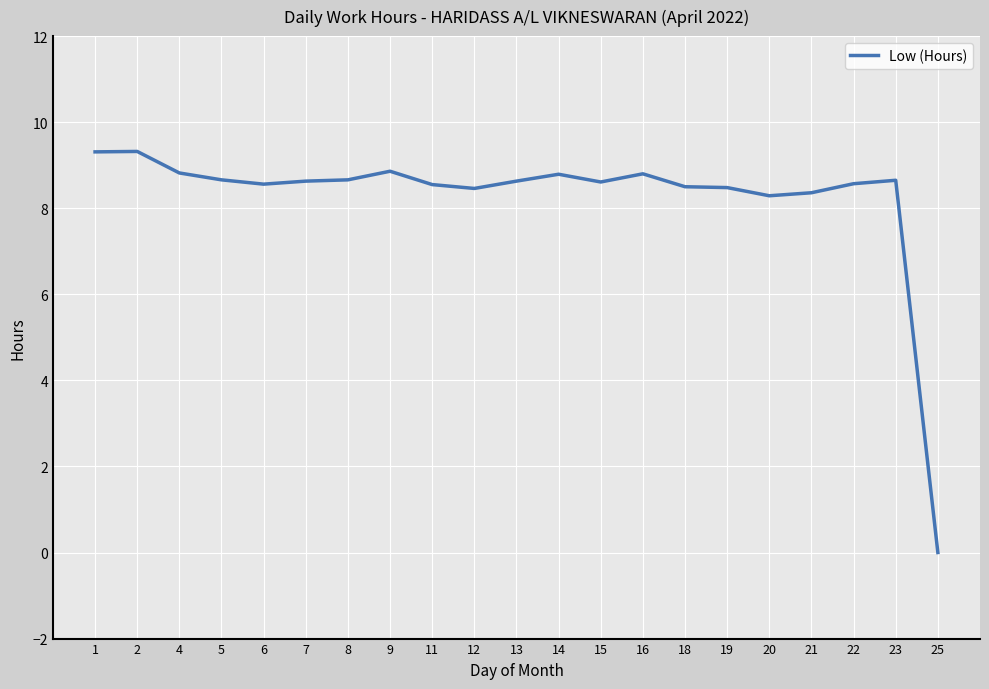

True or false: the data shows 8.6 at 7.

True